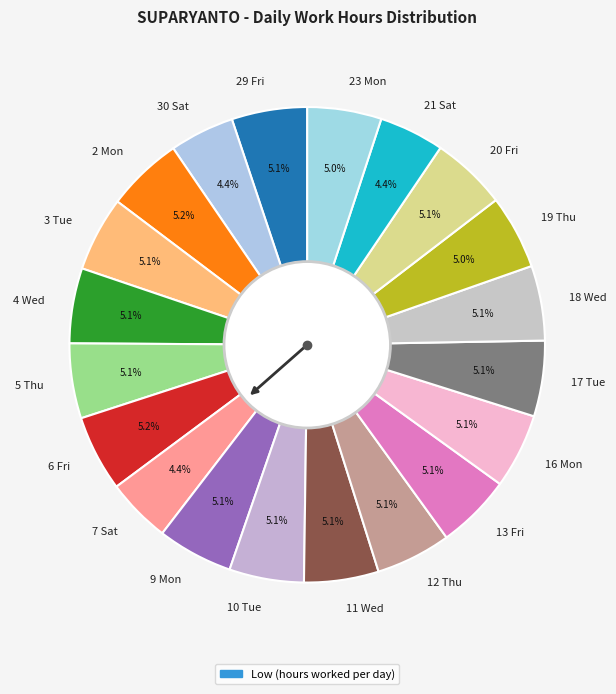

Between 7 Sat and 3 Tue, which is larger?

3 Tue